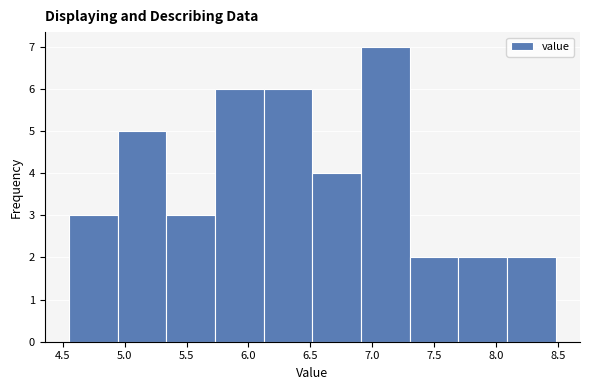

How tall is the bar that spans 4.95 to 5.35 on the x-axis? Neither the bar edges nor the heights are printed on the chart, so give them approximately, as read against the axes.

5